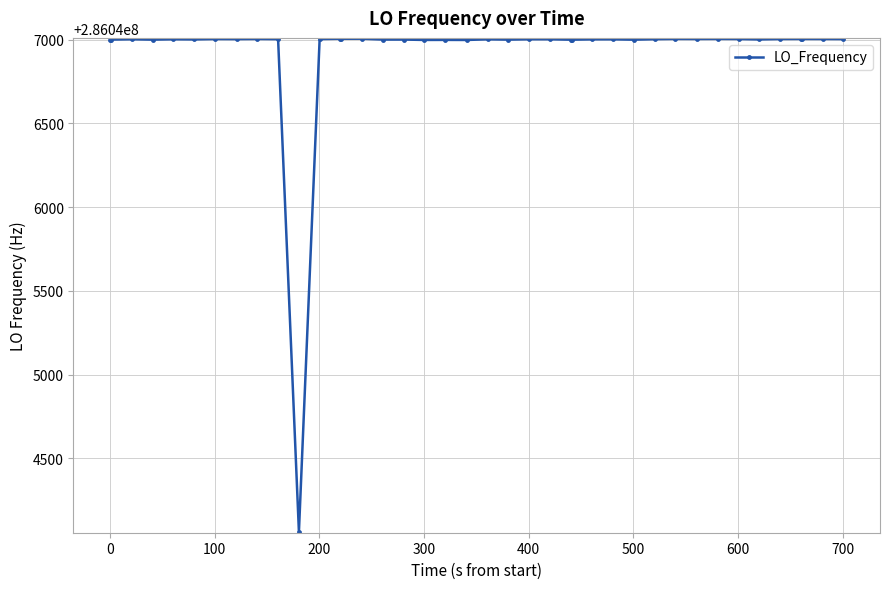

What is the greatest value displayed?

286047005.5